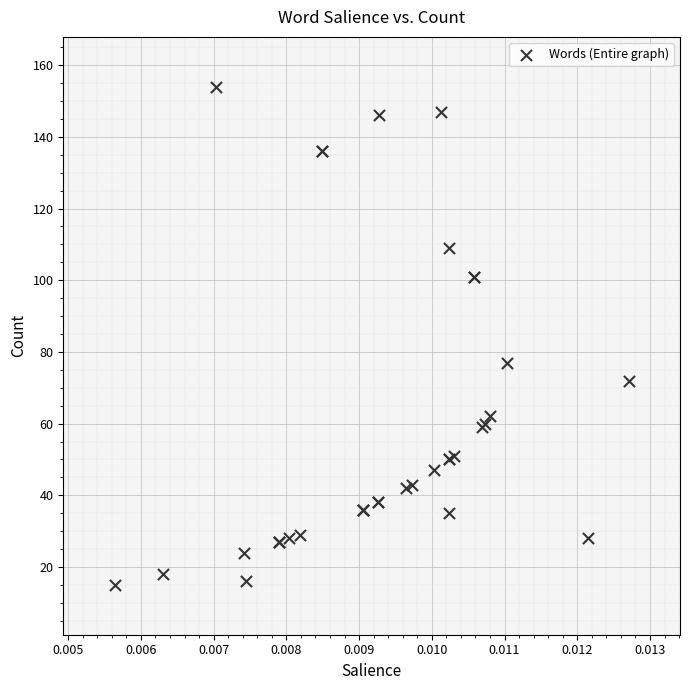

What Y value in the scatter plot is closest to 84?

77